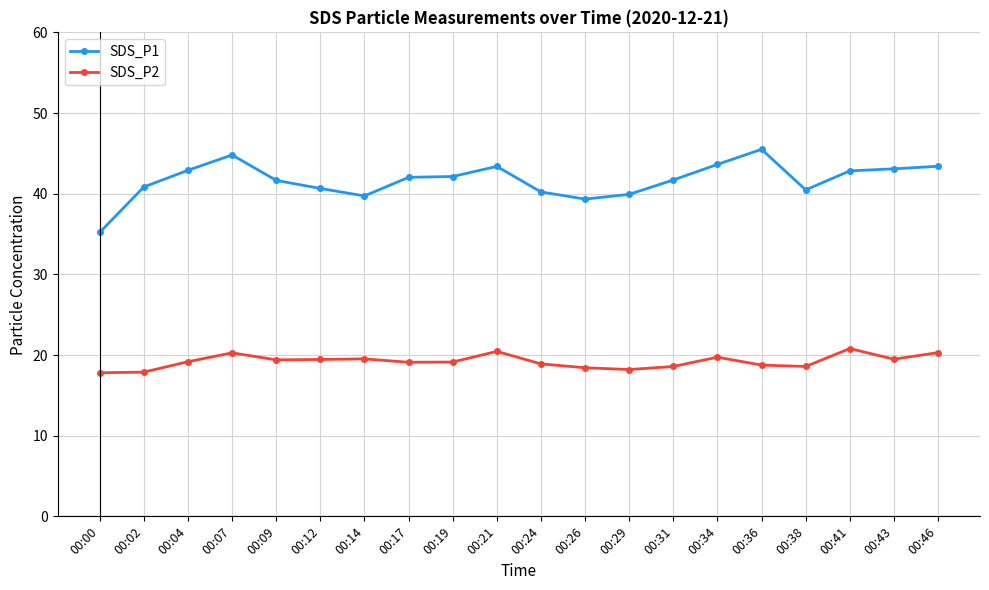

True or false: SDS_P1 has more than 2 points higher than both neighbors.

True